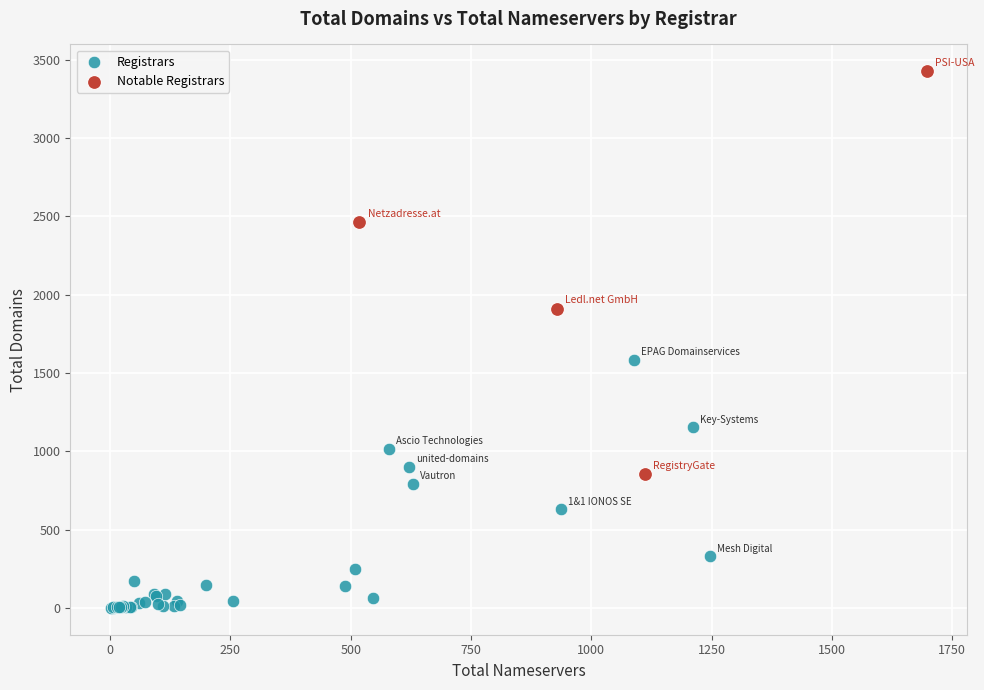

Which series has the widest spread of Y values?

Notable Registrars